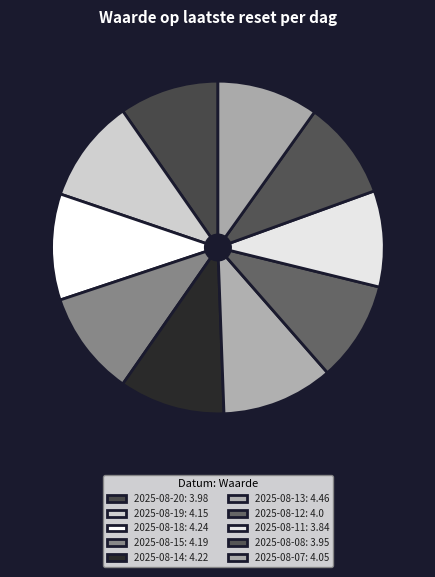

What is the change in value from 2025-08-14 to 2025-08-13?

+0.2